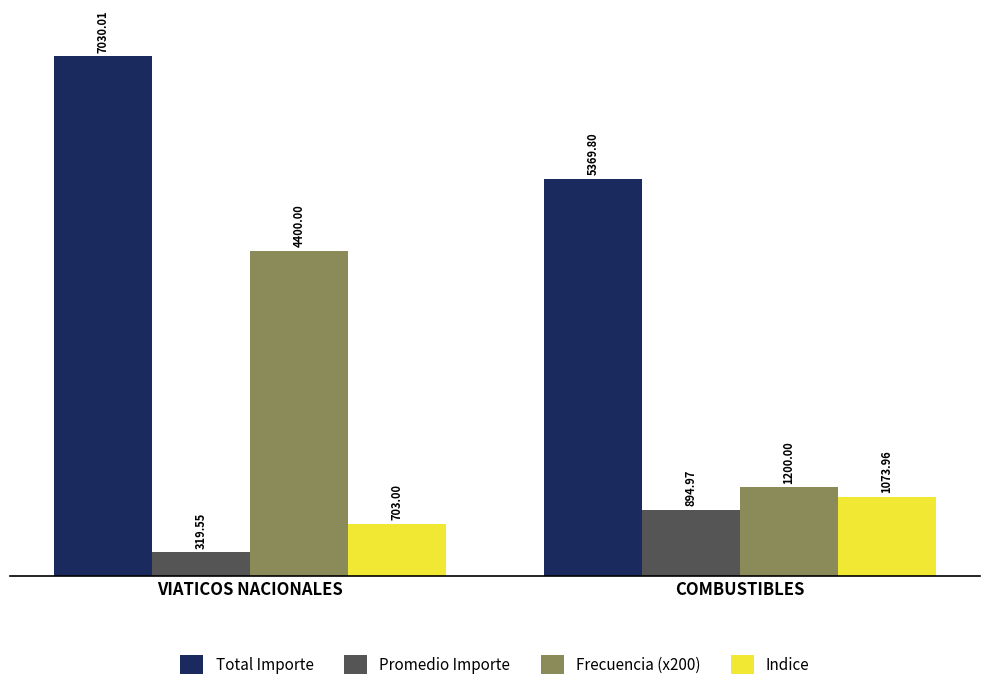

What position from the right is VIATICOS NACIONALES?

2